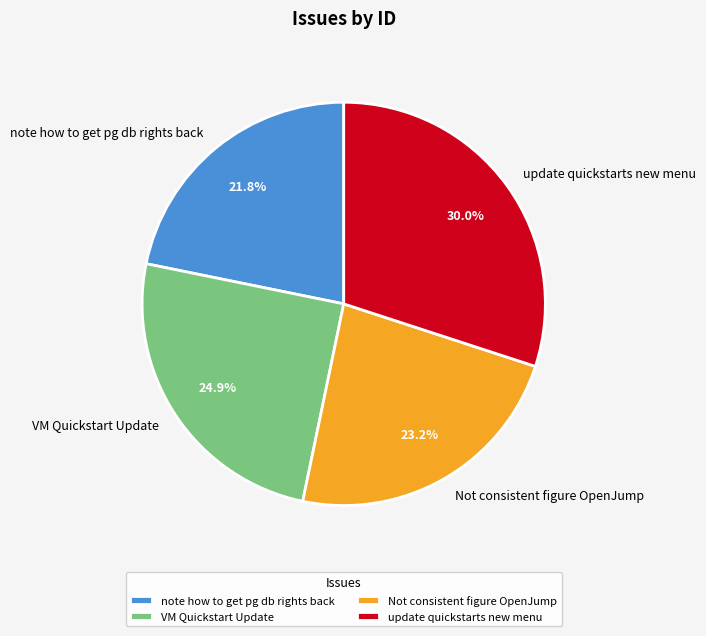

The Not consistent figure OpenJump slice represents 23% of the pie. True or false?

True